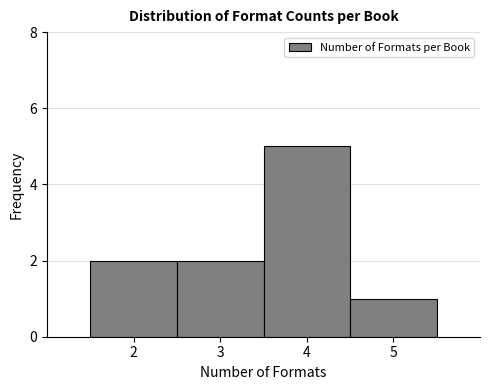

Reading left to right, transcribe this chart: for each bar, give the range it covers on the x-axis and its height. The values are not printed on the chart, so give them approximately, as read against the axis.

1.5 to 2.5: 2
2.5 to 3.5: 2
3.5 to 4.5: 5
4.5 to 5.5: 1